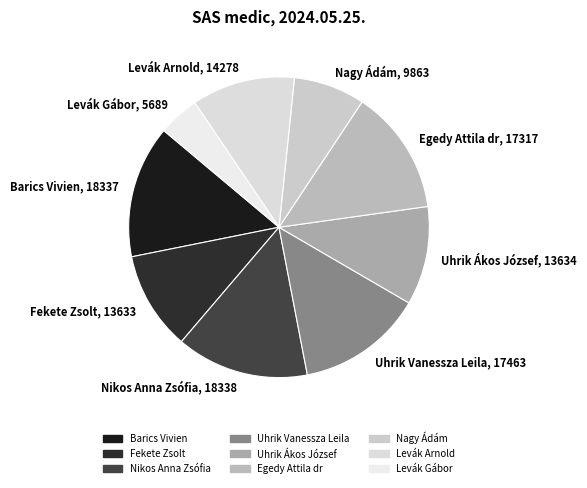

To the nearest percent, what percentage of the pie is Nagy Ádám?

8%